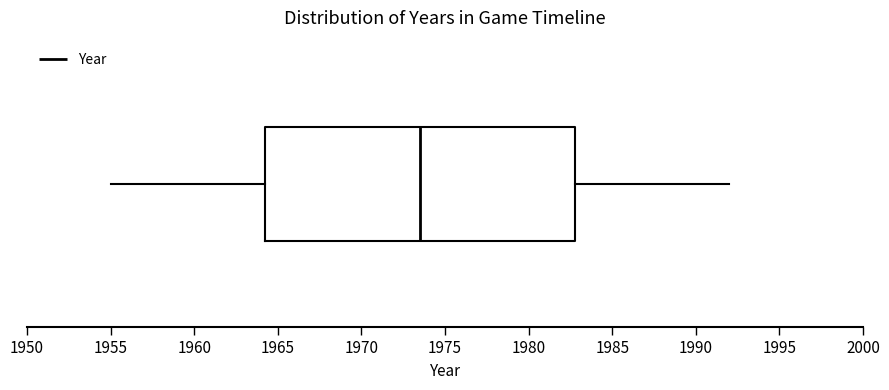

Transcribe this box plot: give where the median line is, the range the box spans, and where the two whiskers end, as read against the x-axis. The values are not printed on the chart, so give them approximately, as read against the axis.

median 1973.5, box 1964.5 to 1983.0, whiskers 1955.0 to 1992.0